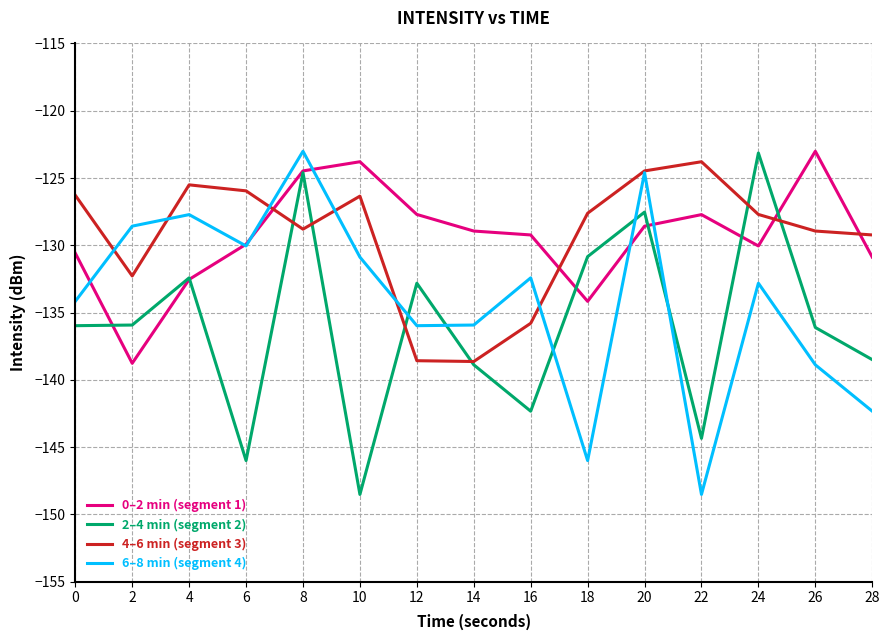

Which series changed the most between 12 and 26?

4–6 min (segment 3)